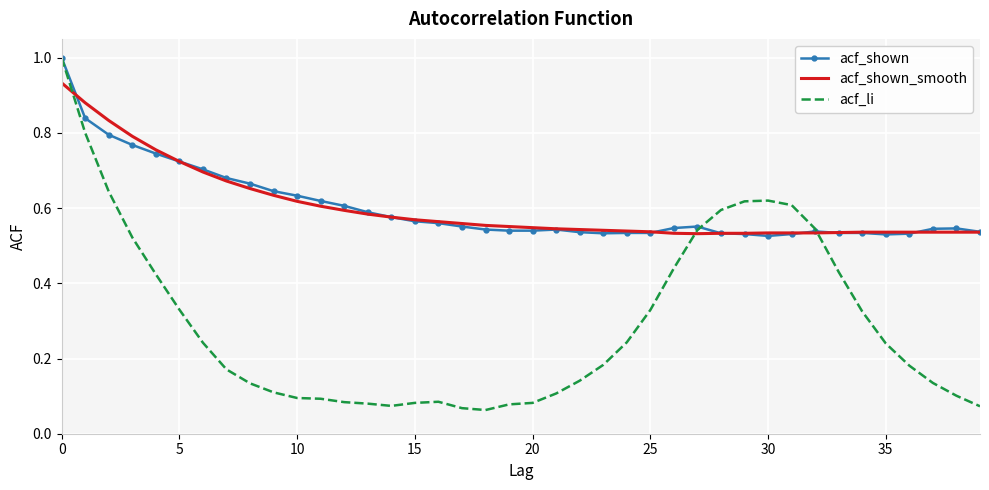

True or false: acf_li and acf_shown_smooth intersect in this chart.

True